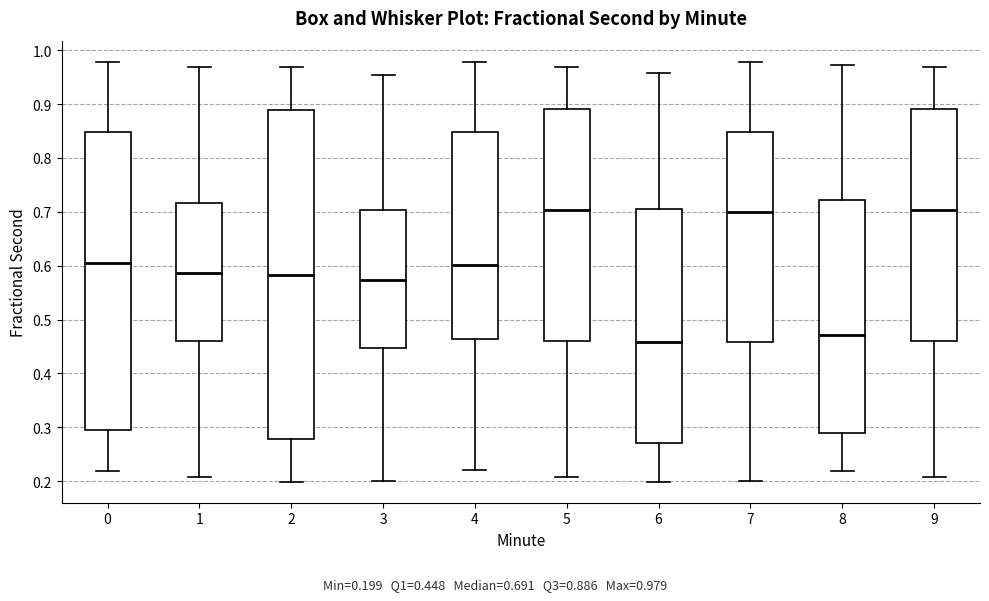

Comparing the boxes themselves (not the whiskers), which one is the tallest?

2